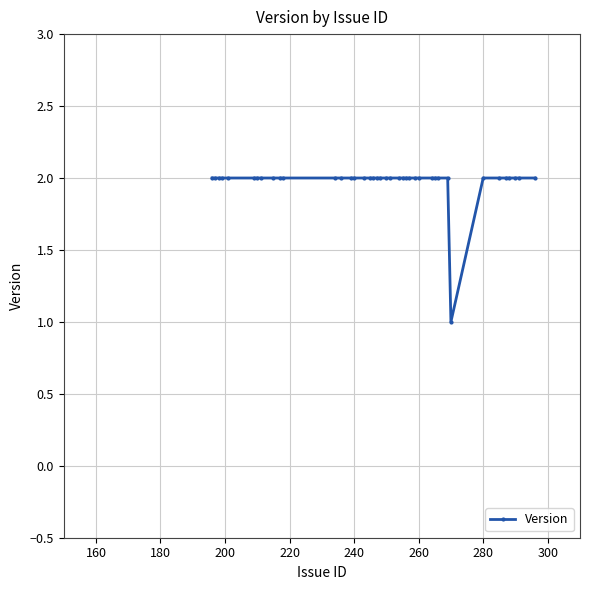

What is the value of the 3rd point from the left?

2